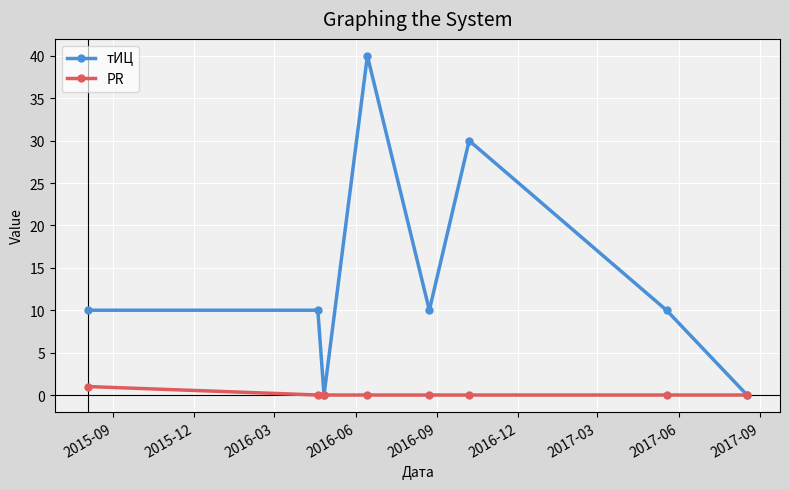

Which series has the largest range (max minus min)?

тИЦ